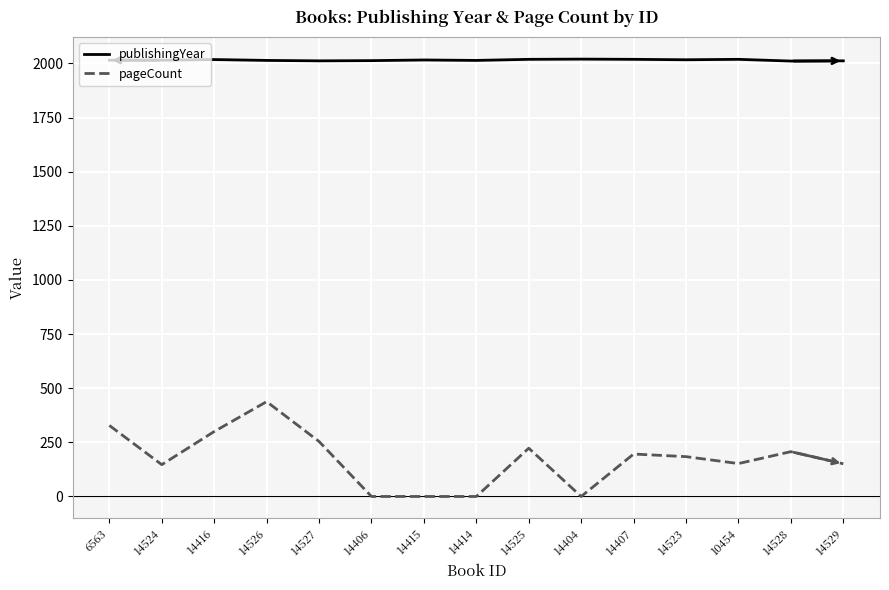

What is the difference between the publishingYear values at 14407 and 14528?

8